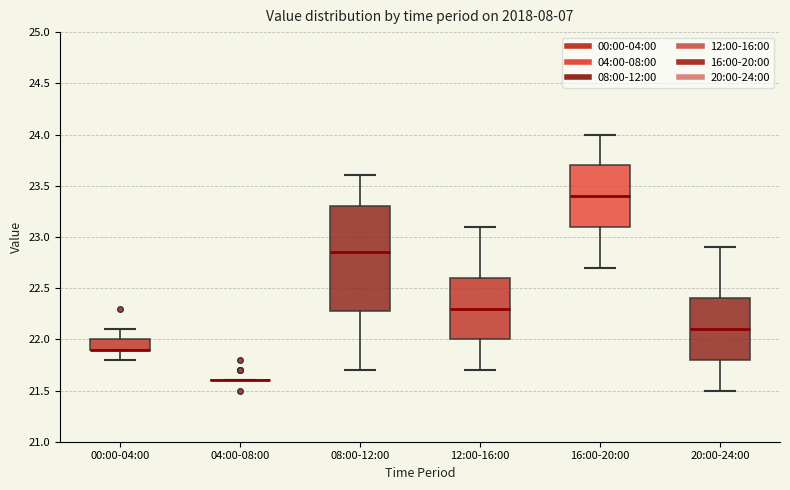

Reading left to right, transcribe this box plot: for each box, give where its median line is, the range the box spans, and where its two whiskers end, as read against the y-axis. The values are not printed on the chart, so give them approximately, as read against the axis.

00:00-04:00: median 21.90 (drawn on the box's lower edge), box 21.90 to 22.00, whiskers 21.80 to 22.10
04:00-08:00: box collapsed to a line at 21.60, whiskers 21.60 to 21.60
08:00-12:00: median 22.85, box 22.30 to 23.30, whiskers 21.70 to 23.60
12:00-16:00: median 22.30, box 22.00 to 22.60, whiskers 21.70 to 23.10
16:00-20:00: median 23.40, box 23.10 to 23.70, whiskers 22.70 to 24.00
20:00-24:00: median 22.10, box 21.80 to 22.40, whiskers 21.50 to 22.90